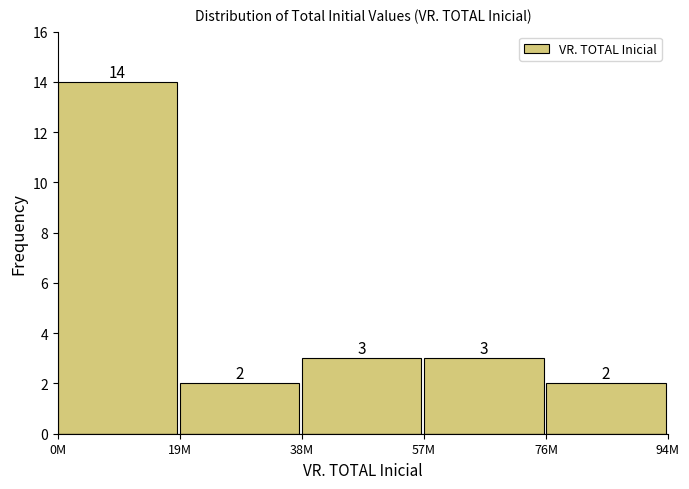

Reading left to right, extract all data points from this chart.

14	2	3	3	2